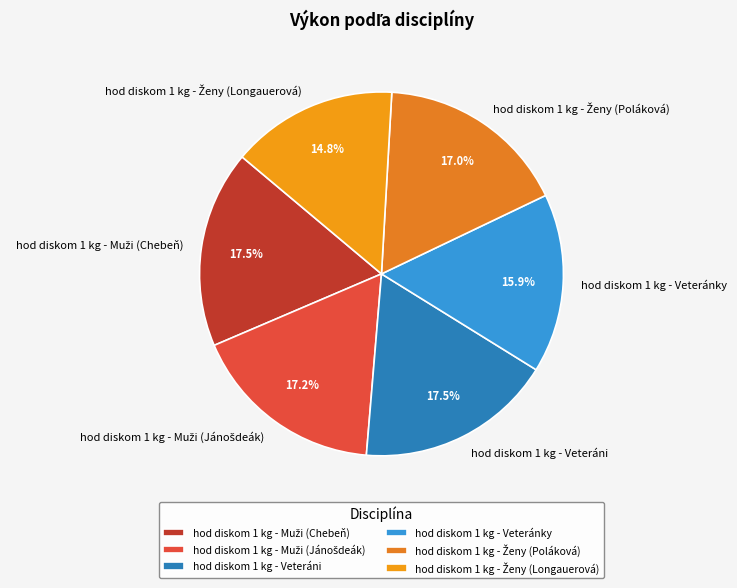

Is hod diskom 1 kg - Veteráni the majority of the pie?

No